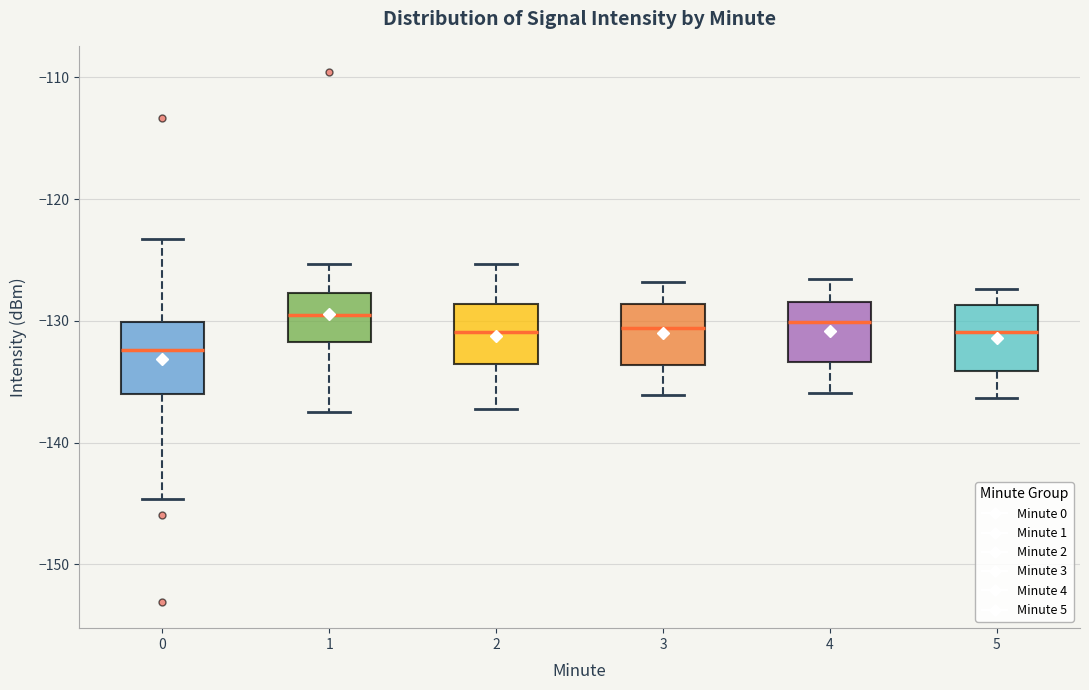

Where does the lower whisker of the box at x = 4 end on the y-axis? The values are not printed on the chart, so give them approximately, as read against the axis.

-136